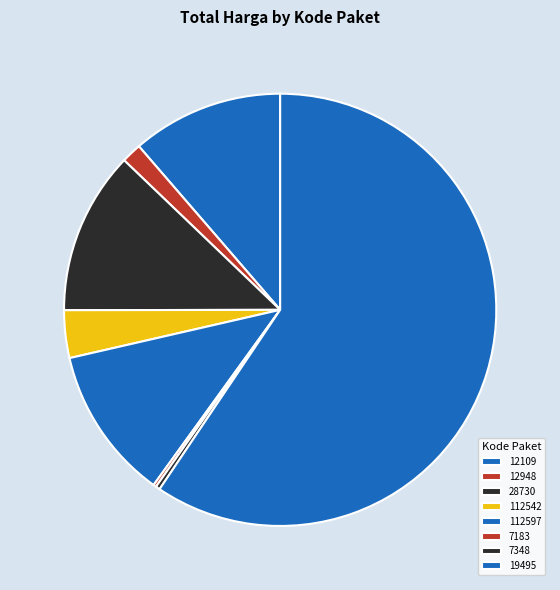

True or false: 19495 accounts for 73% of the total.

False